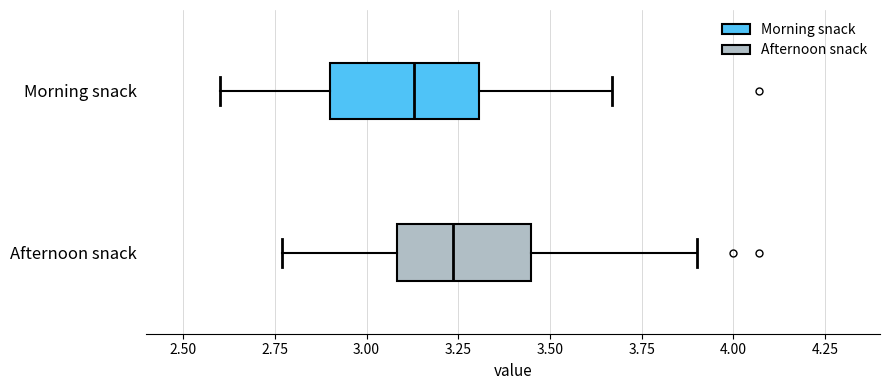

Reading bottom to top, read every box against the x-axis: the position of its median line, the range the box covers, and the ends of its whiskers. The values are not printed on the chart, so give them approximately, as read against the axis.

Afternoon snack: median 3.25, box 3.10 to 3.45, whiskers 2.75 to 3.90
Morning snack: median 3.15, box 2.90 to 3.30, whiskers 2.60 to 3.65